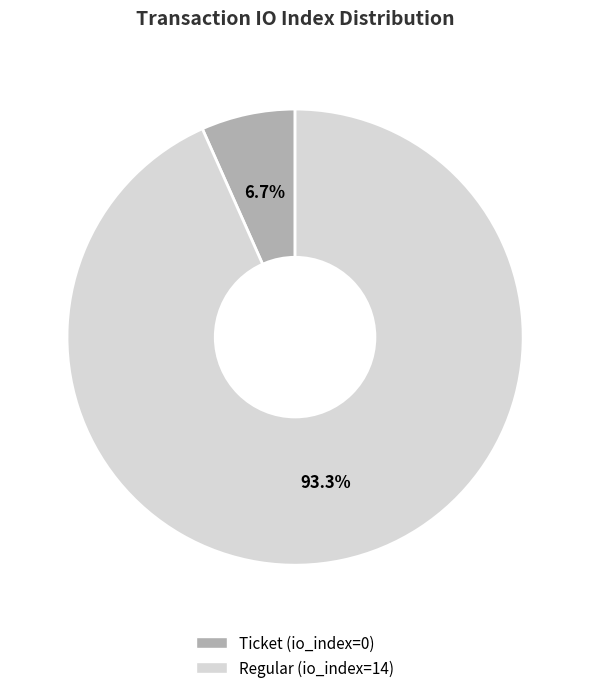

To the nearest percent, what is the average slice percentage?

50%